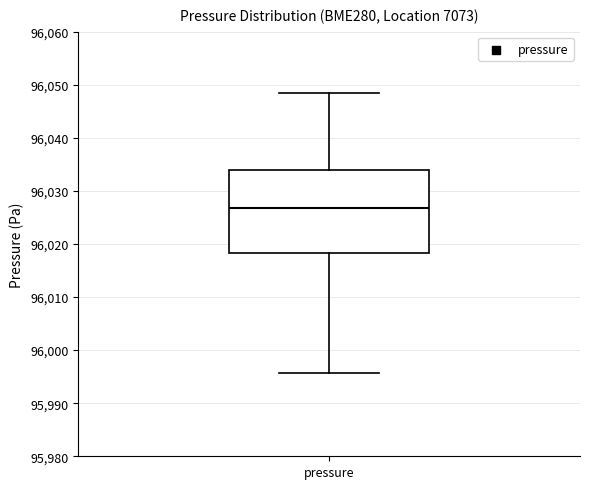

Where is the upper edge of the box for pressure on the y-axis? The values are not printed on the chart, so give them approximately, as read against the axis.

96034